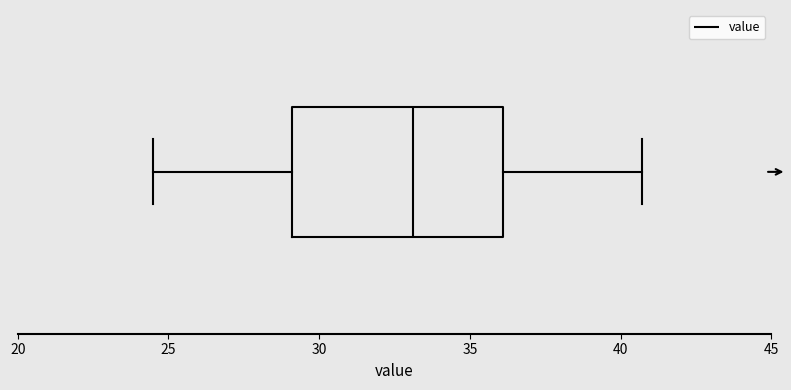

Where does the right whisker of the box end on the x-axis? The values are not printed on the chart, so give them approximately, as read against the axis.

40.5